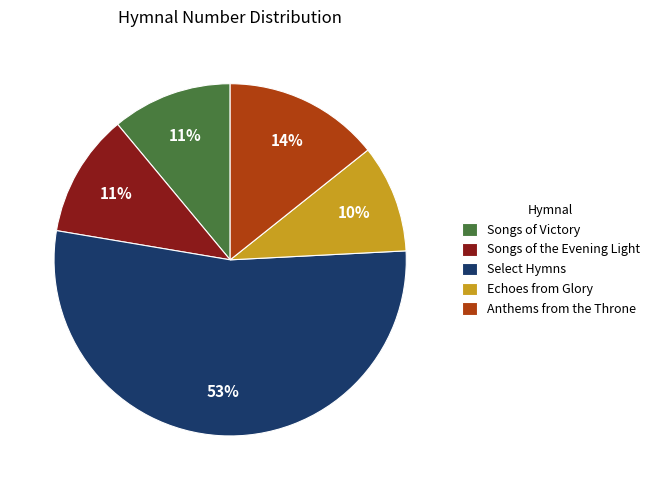

Do Anthems from the Throne and Songs of Victory together represent more than half of the pie?

No